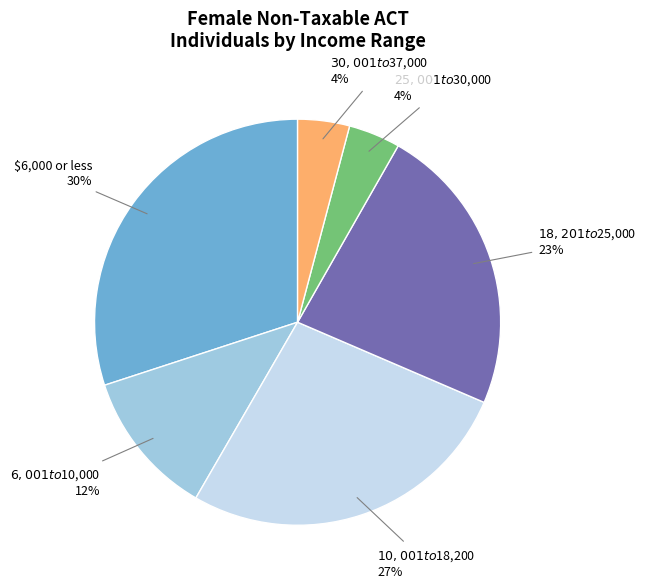

Is there any slice that represents more than half of the pie?

No